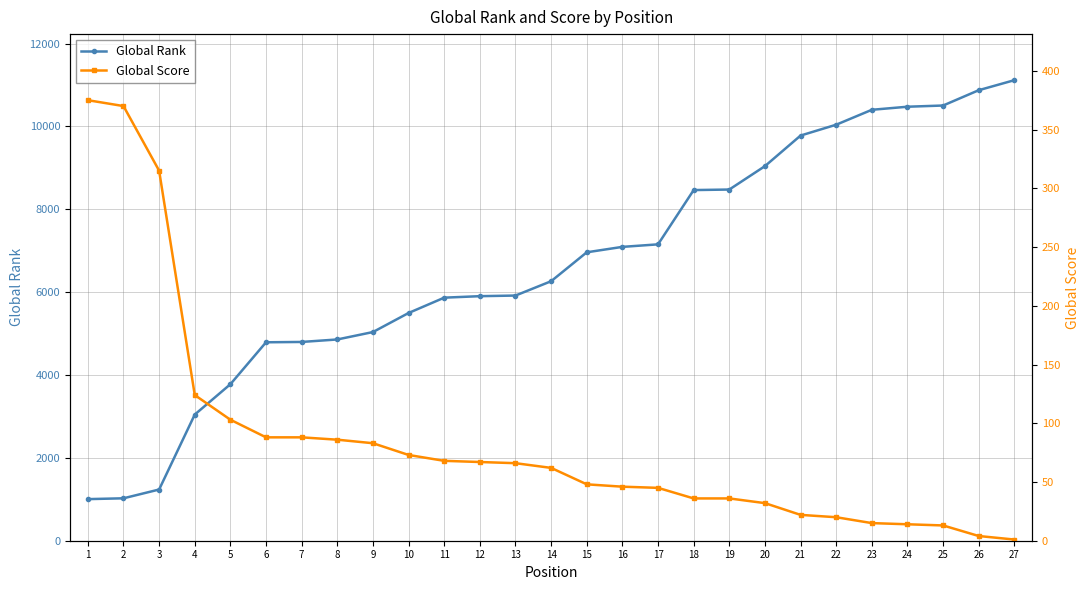

Where does the Global Score series first go above 62?

1